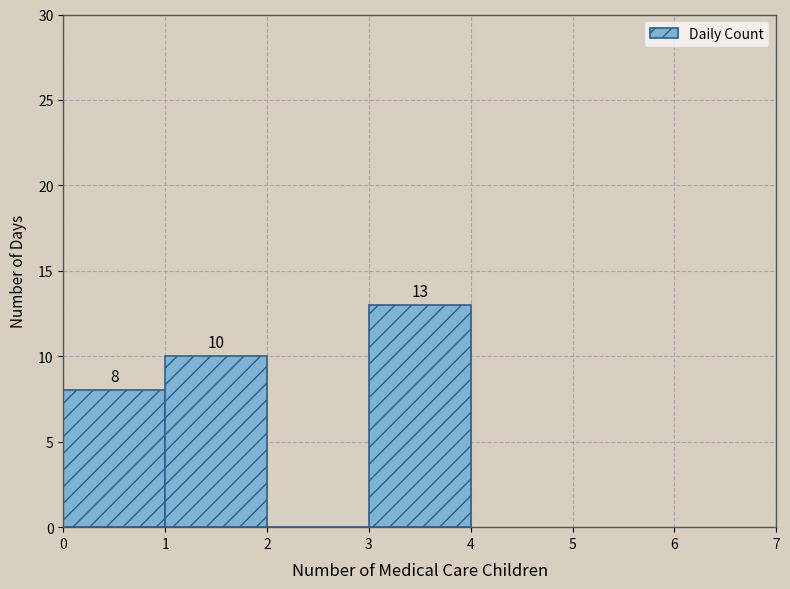

Over which range of the x-axis is the bar tallest?

3 to 4